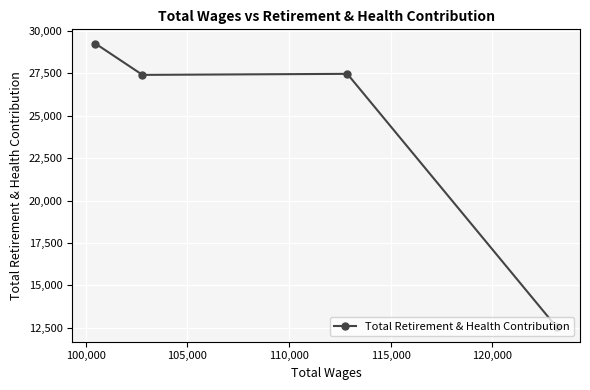

What is the minimum value shown in the chart?

12507